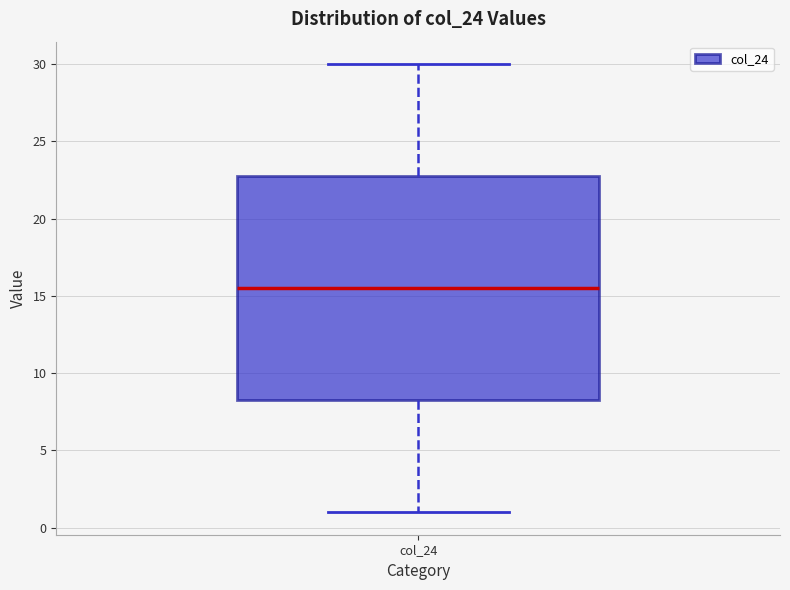

Where is the upper edge of the box for col_24 on the y-axis? The values are not printed on the chart, so give them approximately, as read against the axis.

23.0